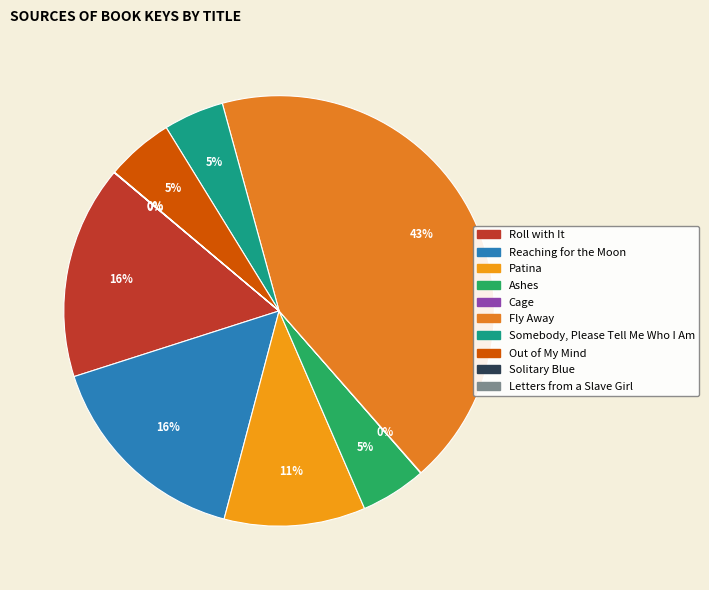

Approximately how many times larger is the value at Solitary Blue compared to Cage?

1.0